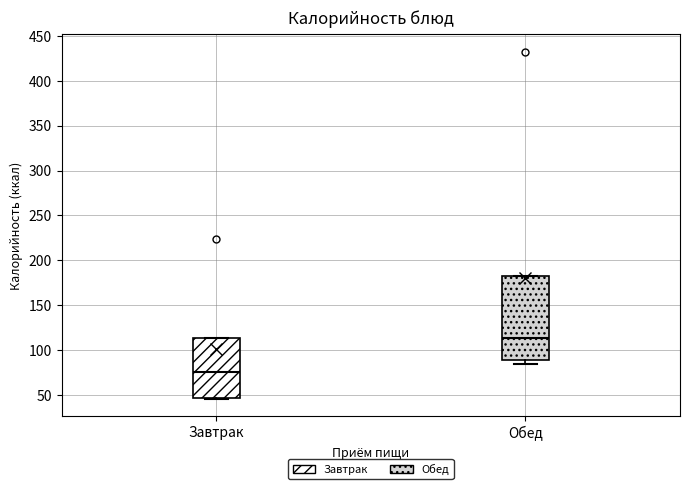

Comparing the boxes themselves (not the whiskers), which one is the tallest?

Обед